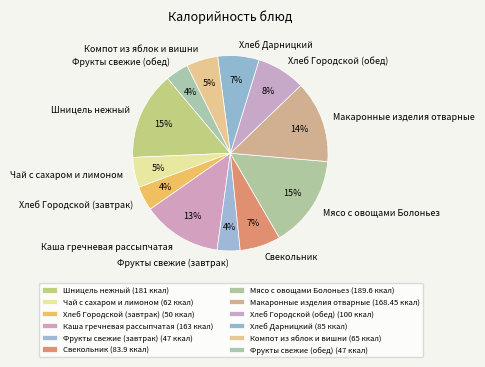

Combined, do Фрукты свежие (завтрак) and Макаронные изделия отварные account for over 50%?

No